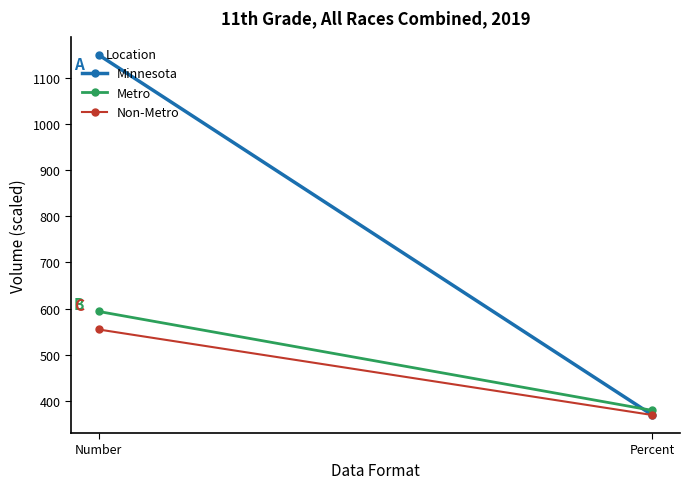

The Metro series shows 810 at Number. True or false?

False